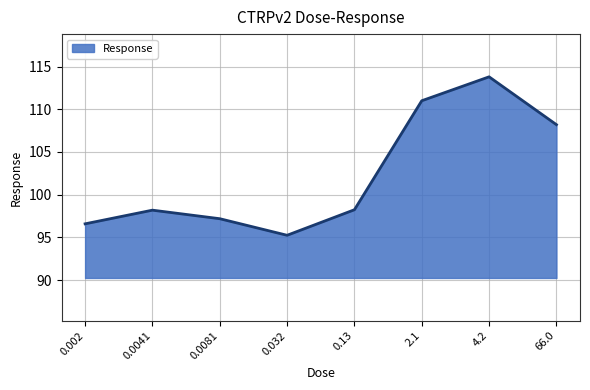

Which label corresponds to the smallest value in the chart?

0.032